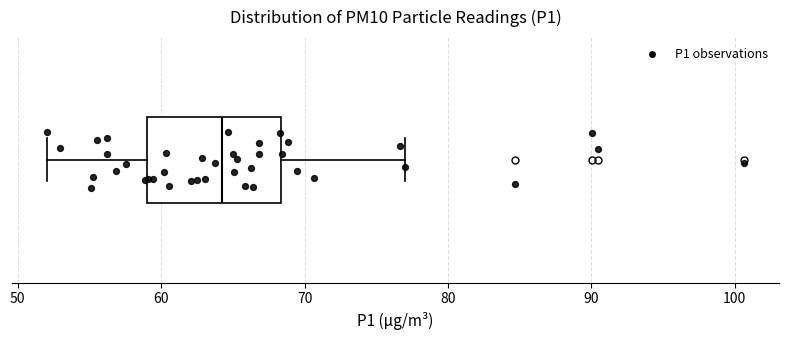

Read this box plot against the x-axis: the position of the median line, the range covered by the box, and the ends of both whiskers. The values are not printed on the chart, so give them approximately, as read against the axis.

median 64, box 59 to 68, whiskers 52 to 77